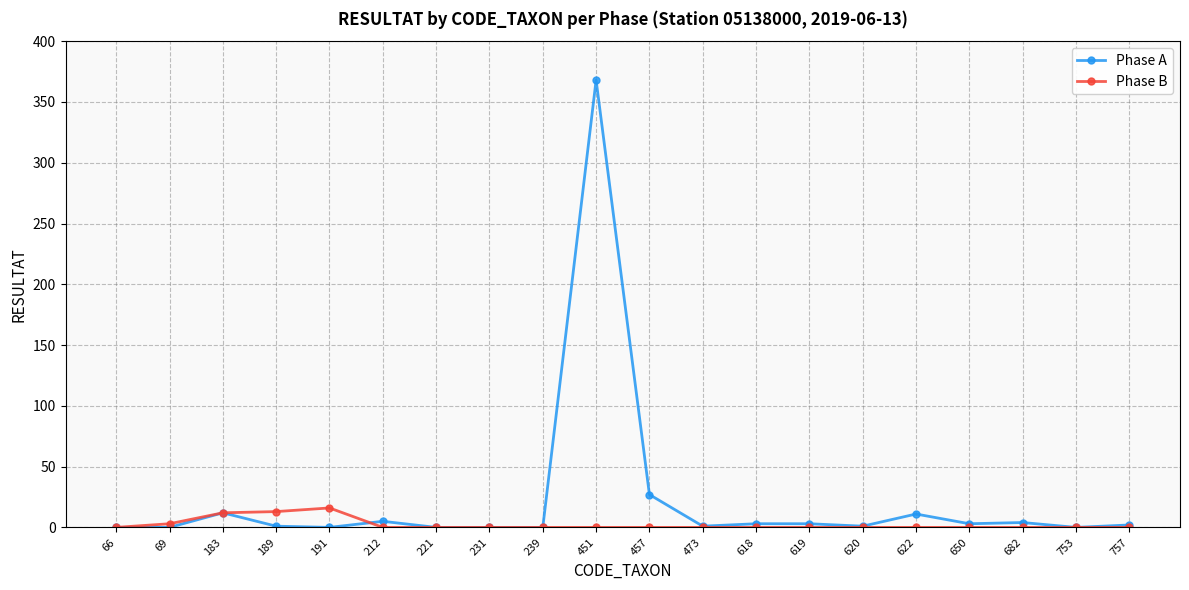

Rank the series by their average value, from highest to lowest.

Phase A, Phase B